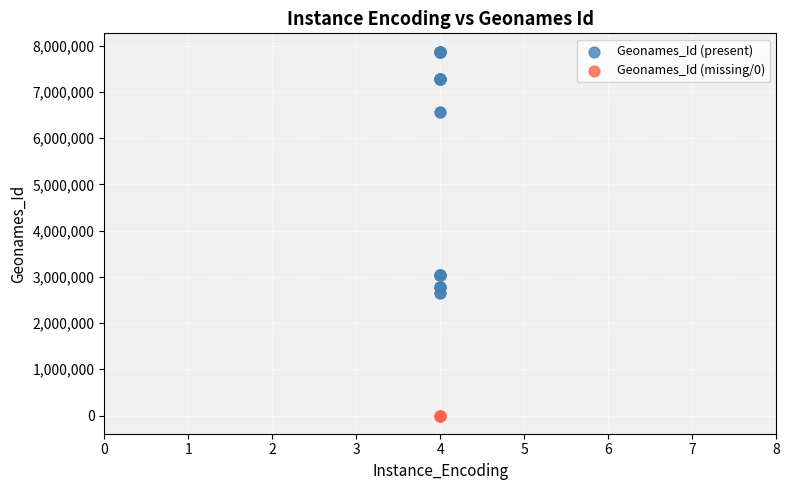

Which series contains the highest Y value?

Geonames_Id (present)